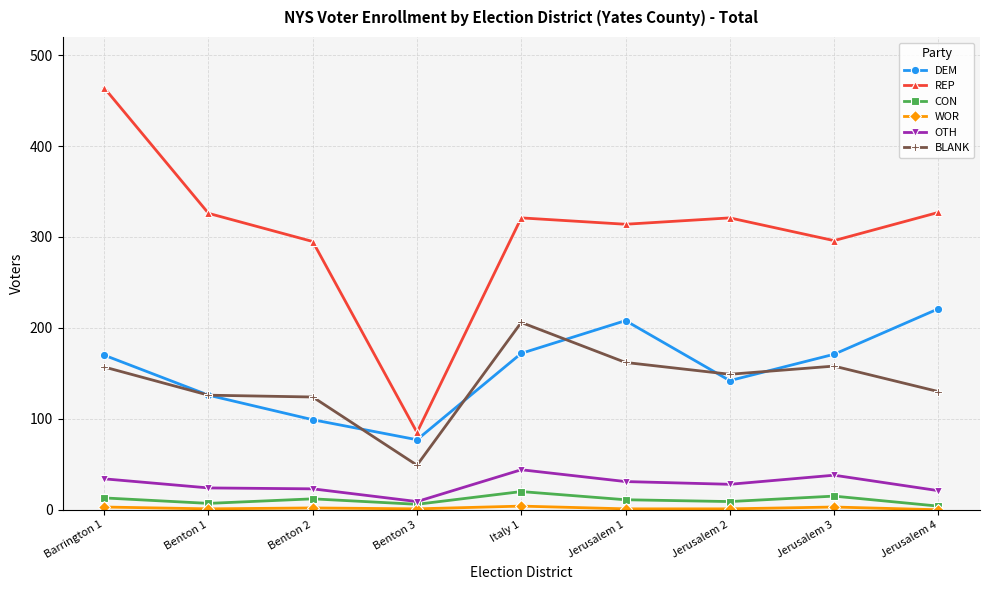

At which category does the chart reach its peak across all series?

Barrington 1